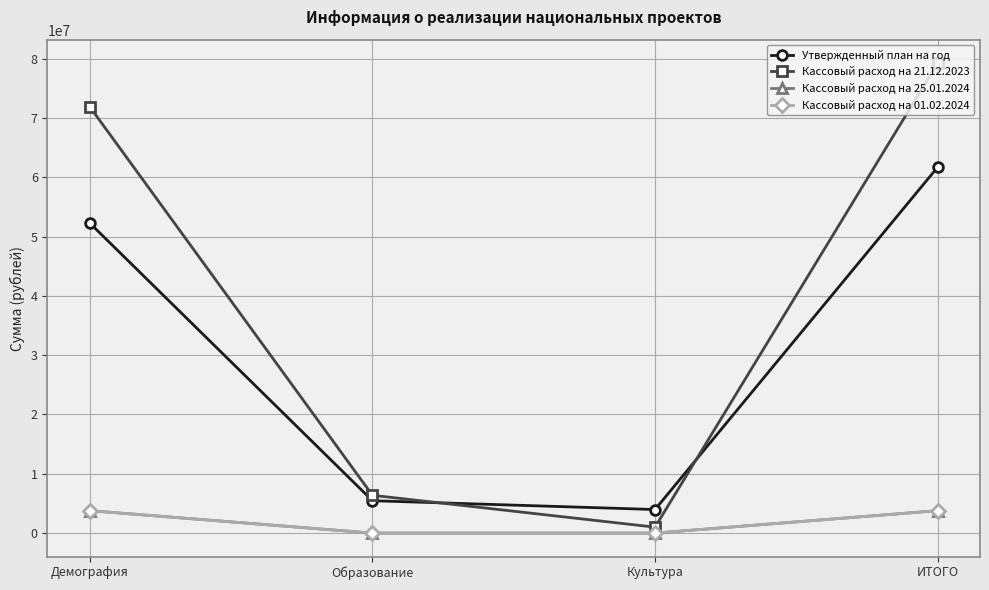

How many data points does each series have?

4